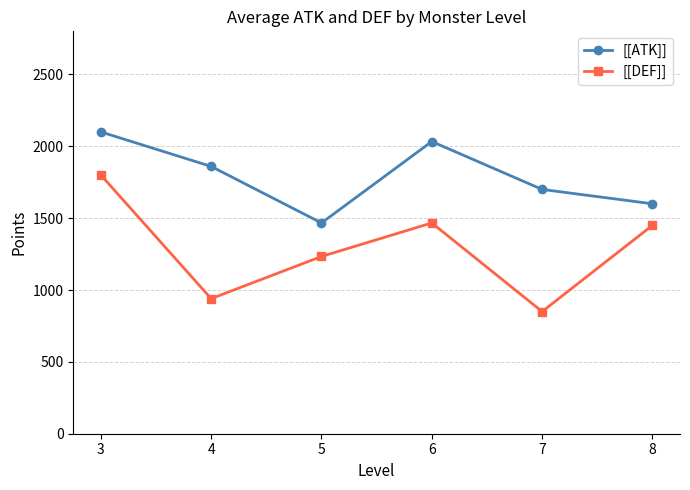

True or false: [[DEF]] and [[ATK]] intersect in this chart.

False